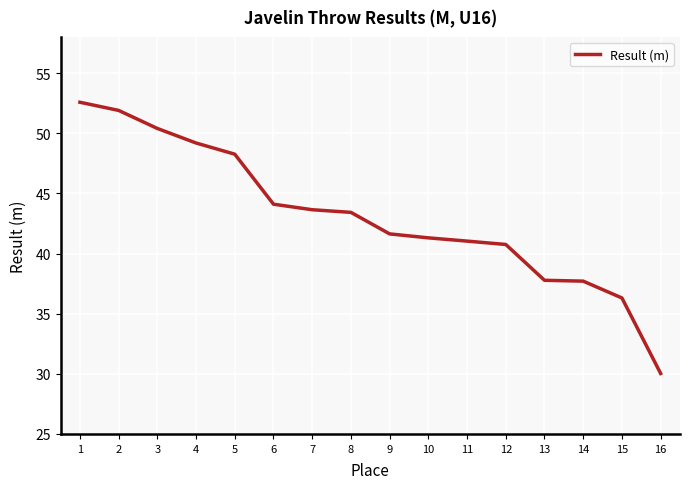

The chart shows a value of 49.2 at 4. True or false?

True